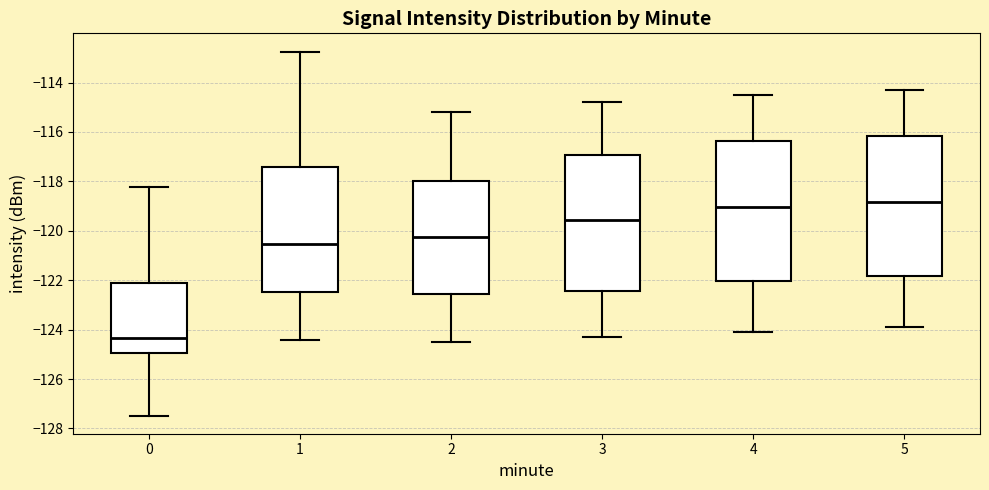

Reading left to right, transcribe this box plot: for each box, give where its median line is, the range the box spans, and where its two whiskers end, as read against the y-axis. The values are not printed on the chart, so give them approximately, as read against the axis.

0: median -124.4, box -125.0 to -122.2, whiskers -127.4 to -118.2
1: median -120.6, box -122.4 to -117.4, whiskers -124.4 to -112.8
2: median -120.2, box -122.6 to -118.0, whiskers -124.4 to -115.2
3: median -119.6, box -122.4 to -117.0, whiskers -124.2 to -114.8
4: median -119.0, box -122.0 to -116.4, whiskers -124.0 to -114.4
5: median -118.8, box -121.8 to -116.2, whiskers -123.8 to -114.2